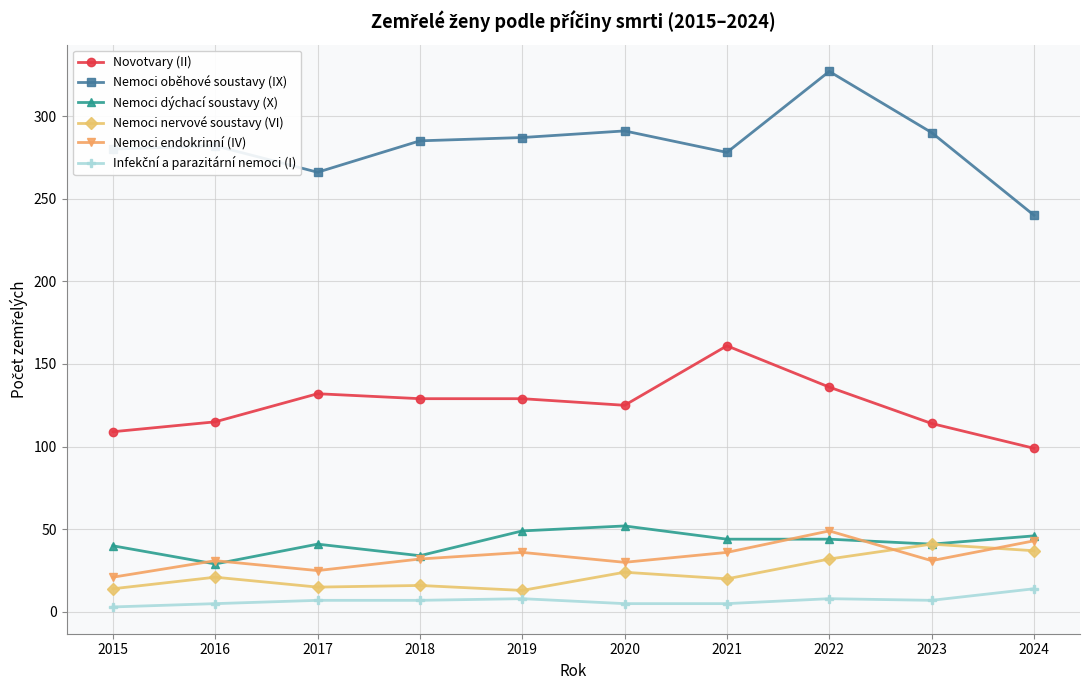

Which series has the largest total across all categories?

Nemoci oběhové soustavy (IX)